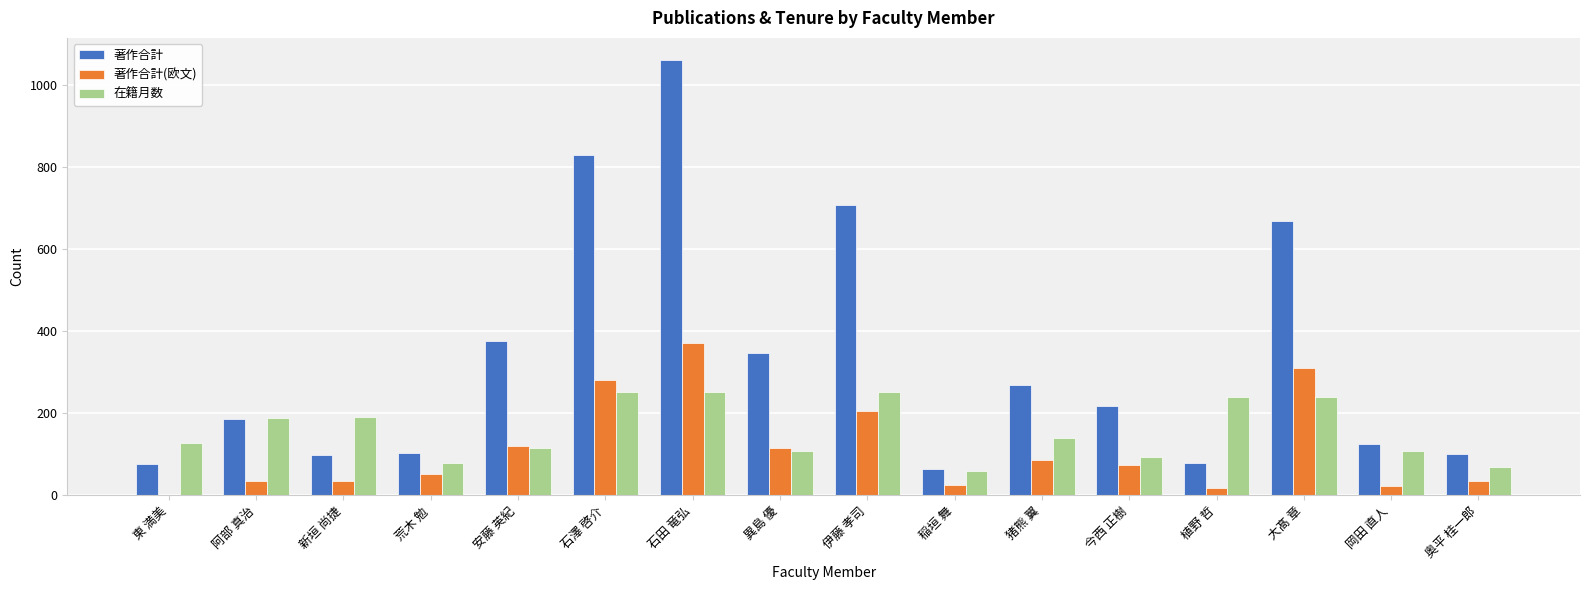

What is the approximate value of 著作合計 at 今西 正樹?

217